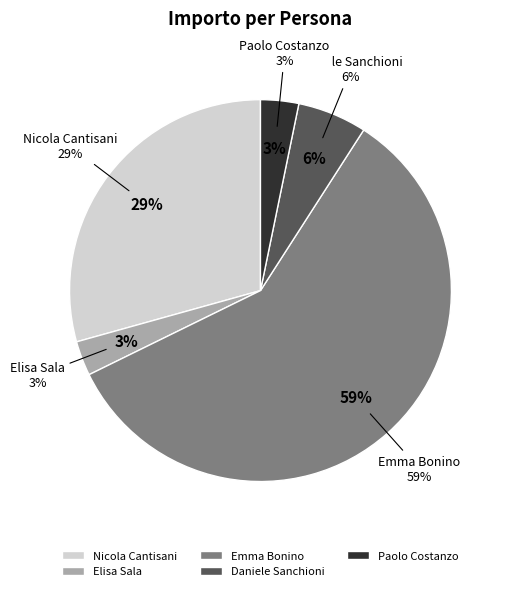

Combined, what portion of the pie is Elisa Sala and Daniele Sanchioni?

8.8%